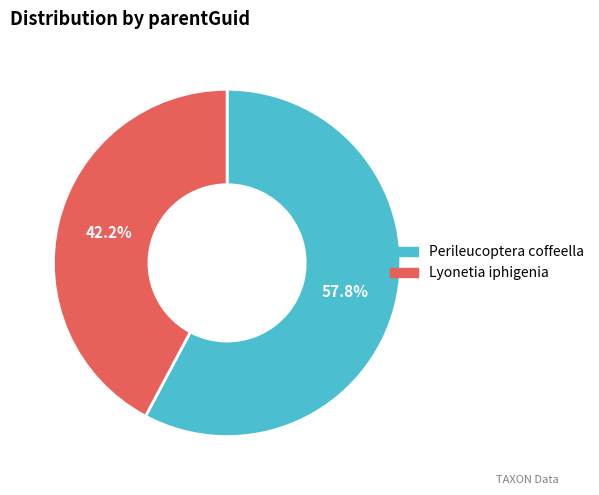

Which slice is the smallest?

Lyonetia iphigenia